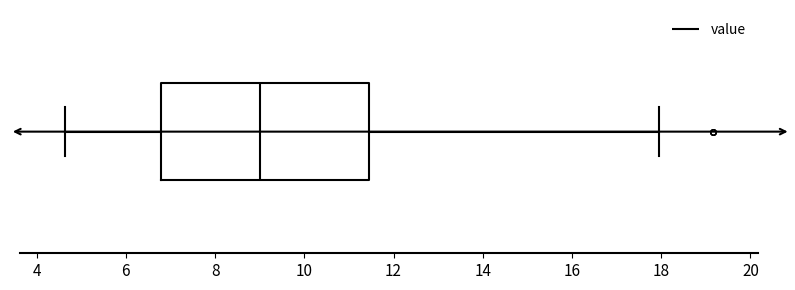

Transcribe this box plot: give where the median line is, the range the box spans, and where the two whiskers end, as read against the x-axis. The values are not printed on the chart, so give them approximately, as read against the axis.

median 9.0, box 6.8 to 11.4, whiskers 4.6 to 18.0